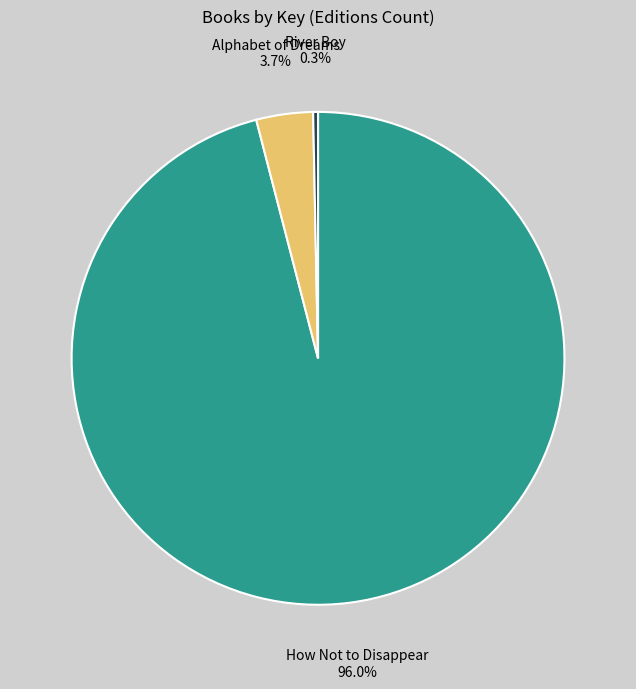

Between Alphabet of Dreams and How Not to Disappear, which is larger?

How Not to Disappear